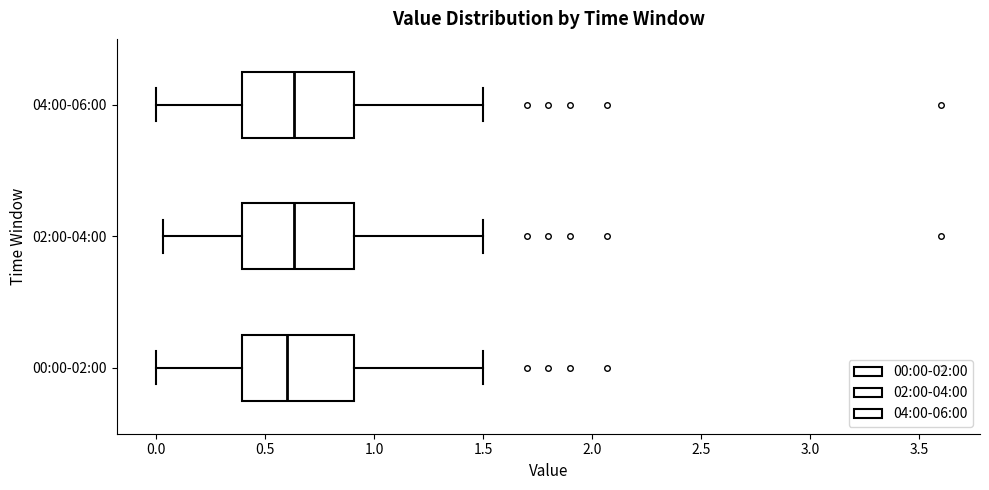

Where does the right whisker of the box for 00:00-02:00 end on the x-axis? The values are not printed on the chart, so give them approximately, as read against the axis.

1.50